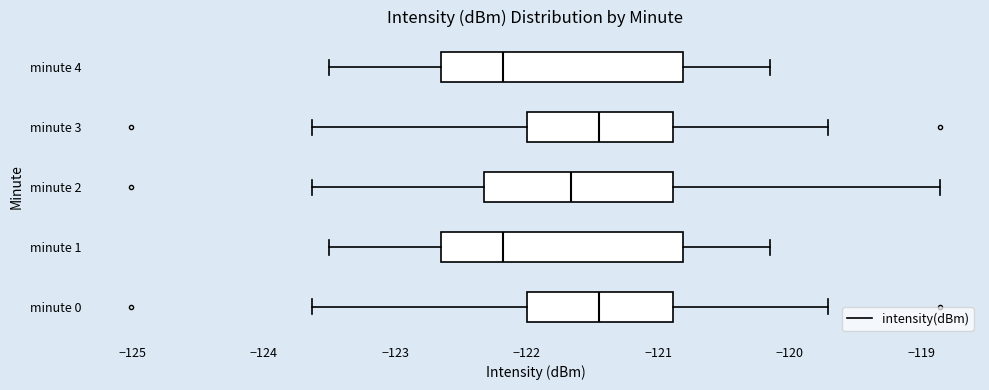

Reading bottom to top, read every box against the x-axis: the position of its median line, the range the box covers, and the ends of its whiskers. The values are not printed on the chart, so give them approximately, as read against the axis.

minute 0: median -121.4, box -122.0 to -120.9, whiskers -123.6 to -119.7
minute 1: median -122.2, box -122.6 to -120.8, whiskers -123.5 to -120.1
minute 2: median -121.7, box -122.3 to -120.9, whiskers -123.6 to -118.9
minute 3: median -121.4, box -122.0 to -120.9, whiskers -123.6 to -119.7
minute 4: median -122.2, box -122.6 to -120.8, whiskers -123.5 to -120.1